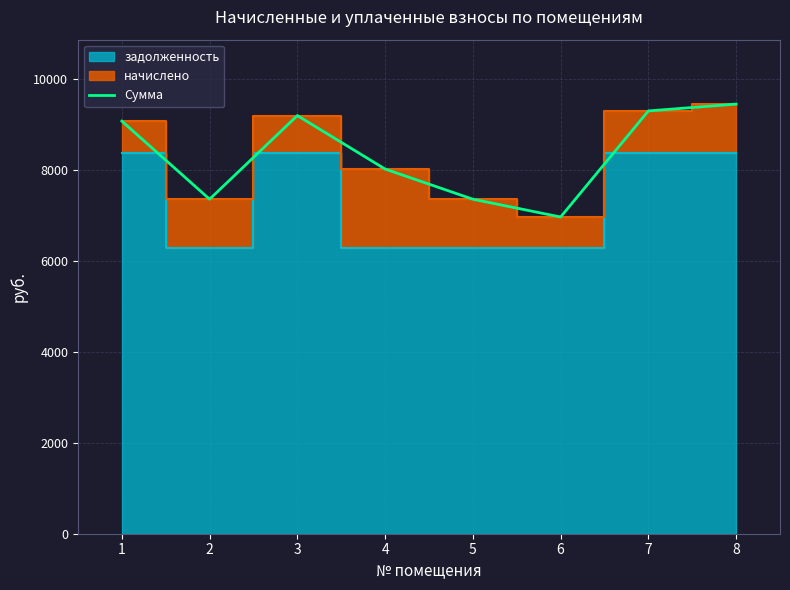

Rank the categories by value from highest to lowest.

8, 7, 3, 1, 4, 2, 5, 6